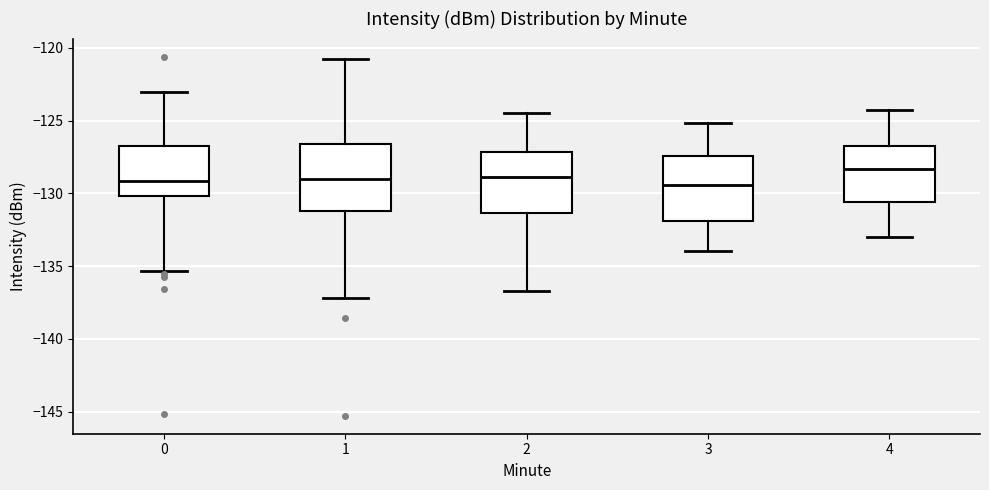

Where does the upper whisker of the box at x = 3 end on the y-axis? The values are not printed on the chart, so give them approximately, as read against the axis.

-125.0